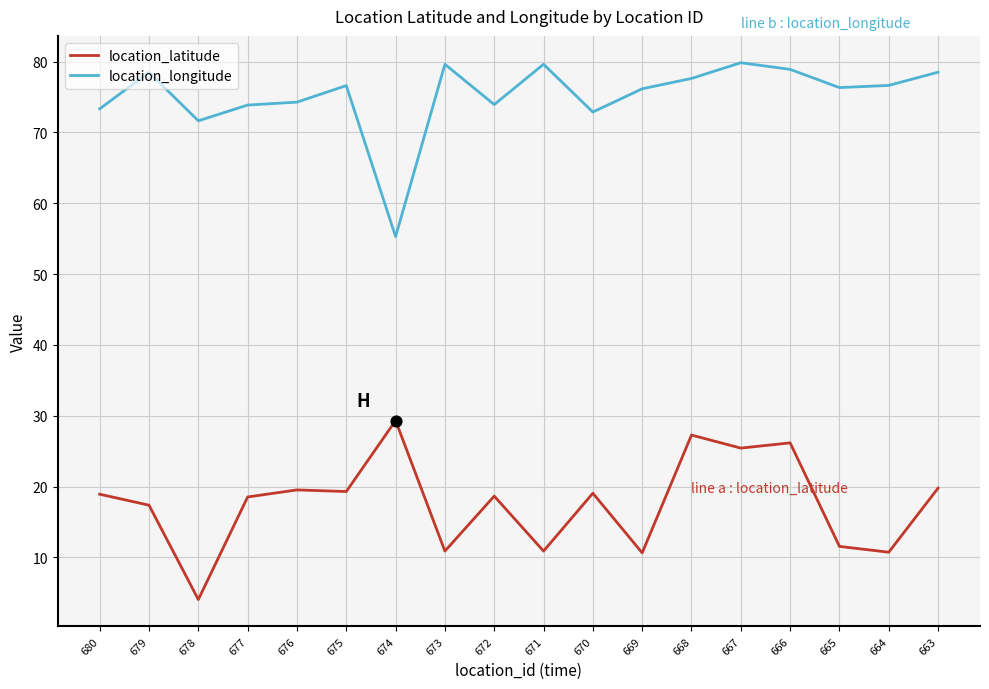

Between 672 and 666, which series saw the biggest shift?

location_latitude